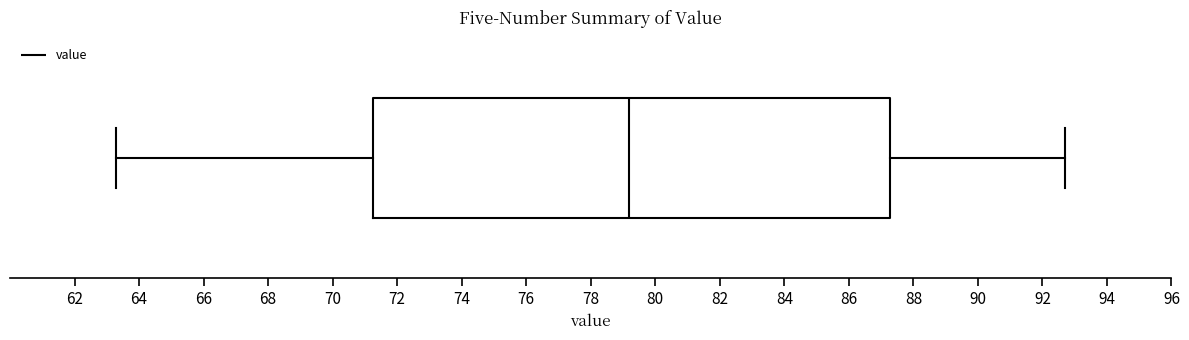

Read this box plot against the x-axis: the position of the median line, the range covered by the box, and the ends of both whiskers. The values are not printed on the chart, so give them approximately, as read against the axis.

median 79.2, box 71.2 to 87.2, whiskers 63.4 to 92.8